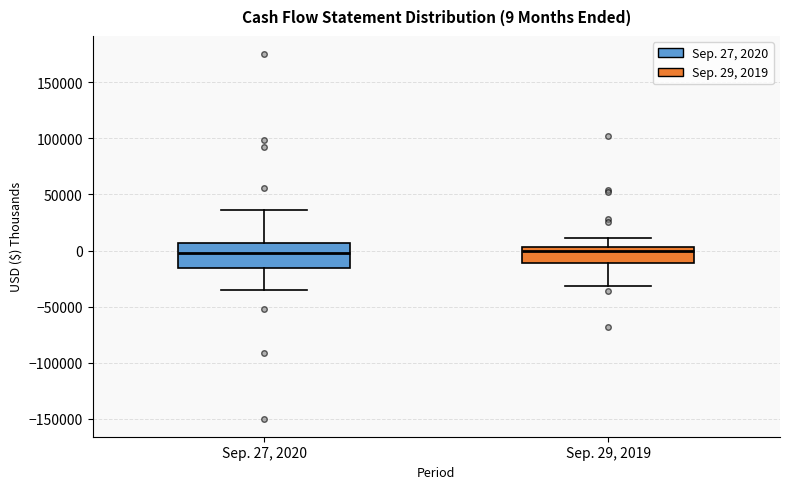

Comparing the boxes themselves (not the whiskers), which one is the tallest?

Sep. 27, 2020